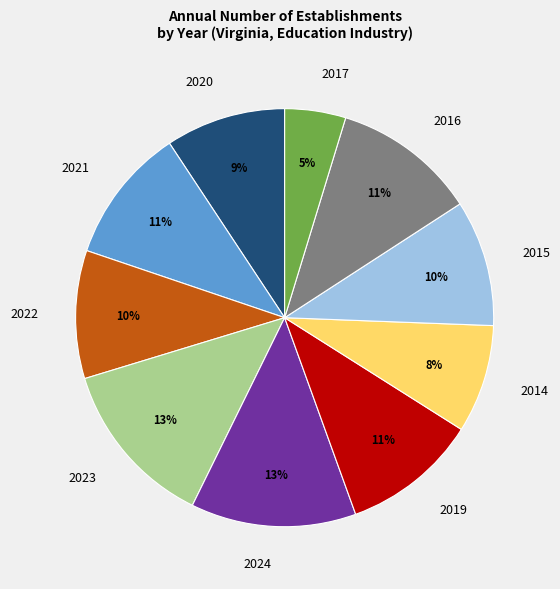

Count the number of slices in the pie.

10